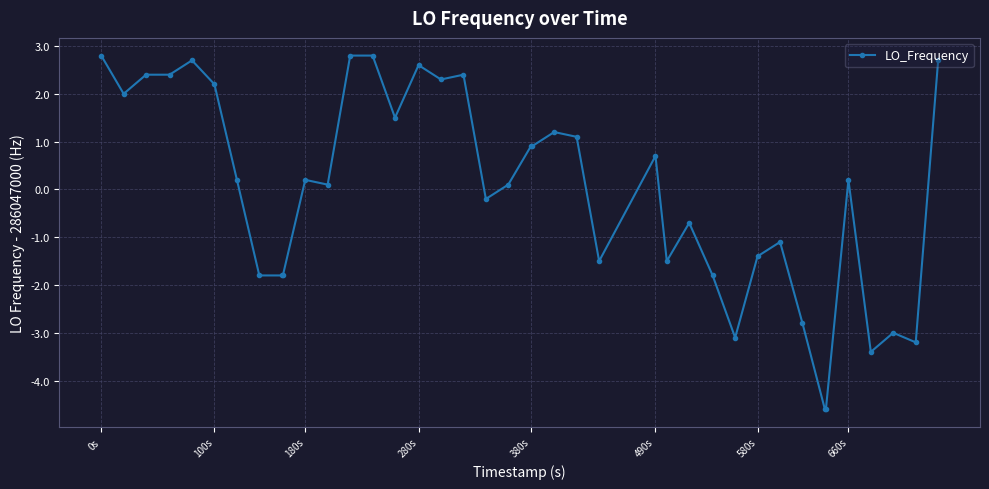

What is the difference between the maximum and minimum values?

7.4